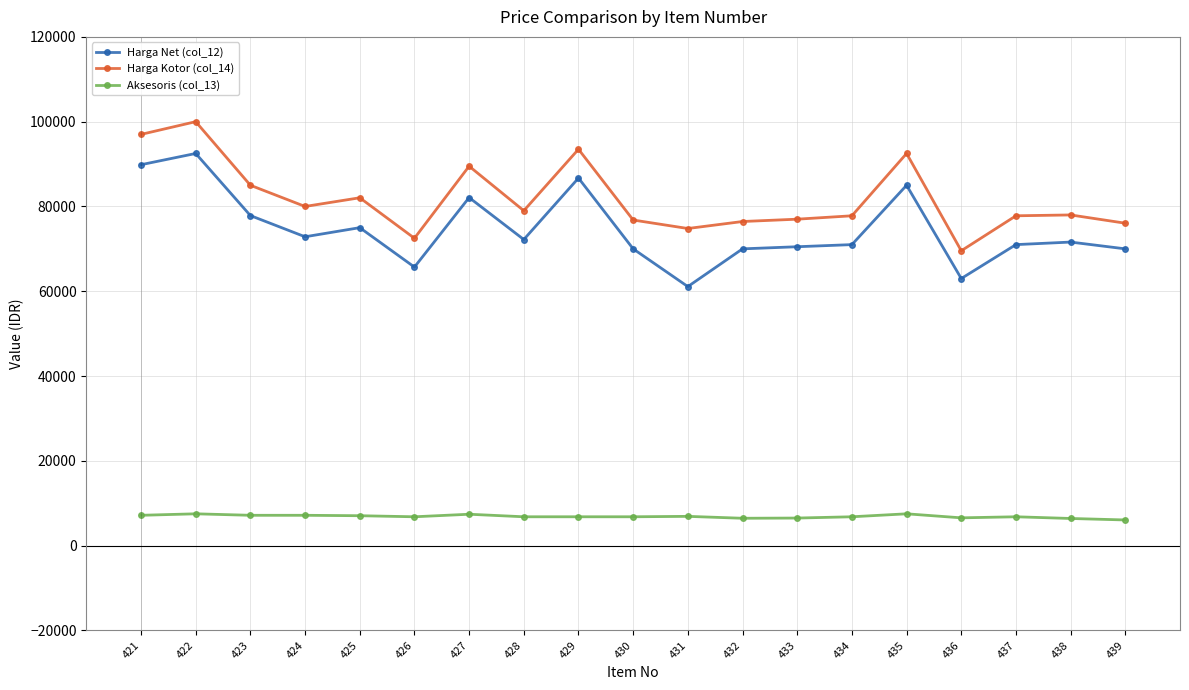

What is the difference between the maximum and minimum values in the Harga Net (col_12) series?

31400